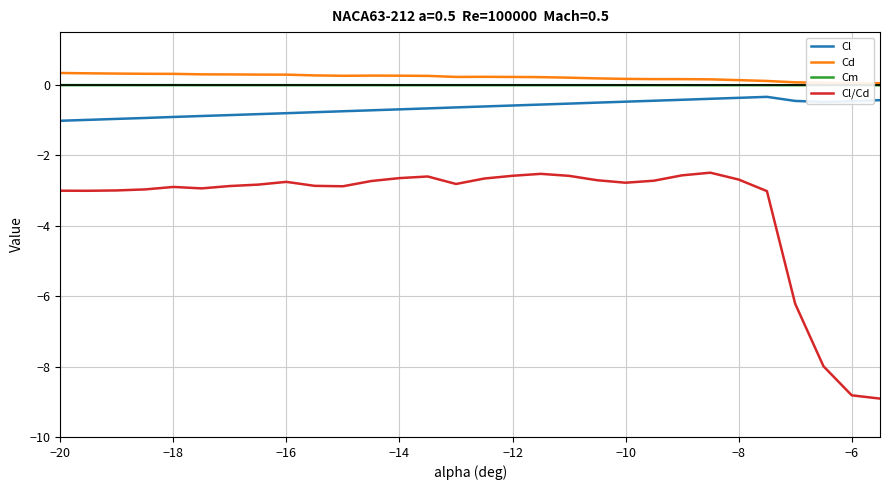

Which series has the largest range (max minus min)?

Cl/Cd